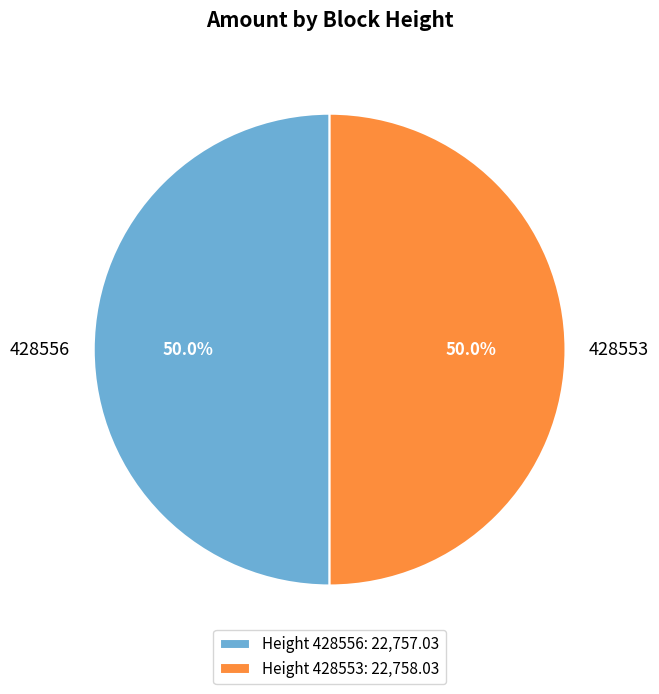

To the nearest percent, what is the average slice percentage?

50%